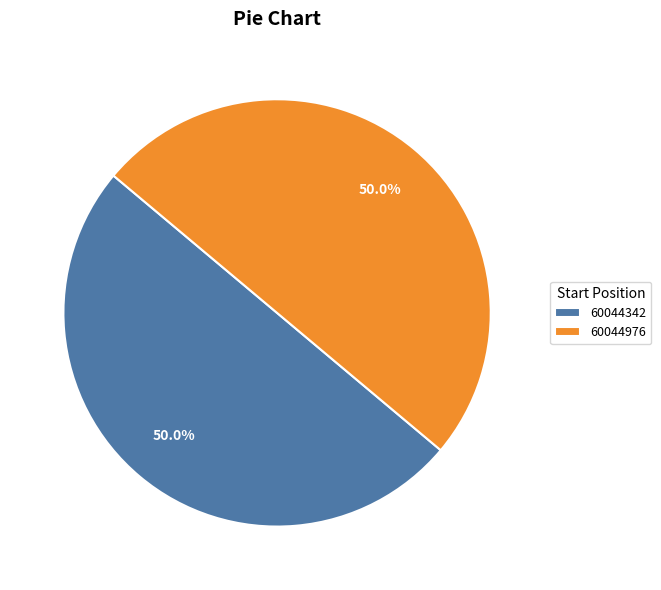

Approximately how many times larger is the value at 60044342 compared to 60044976?

1.0